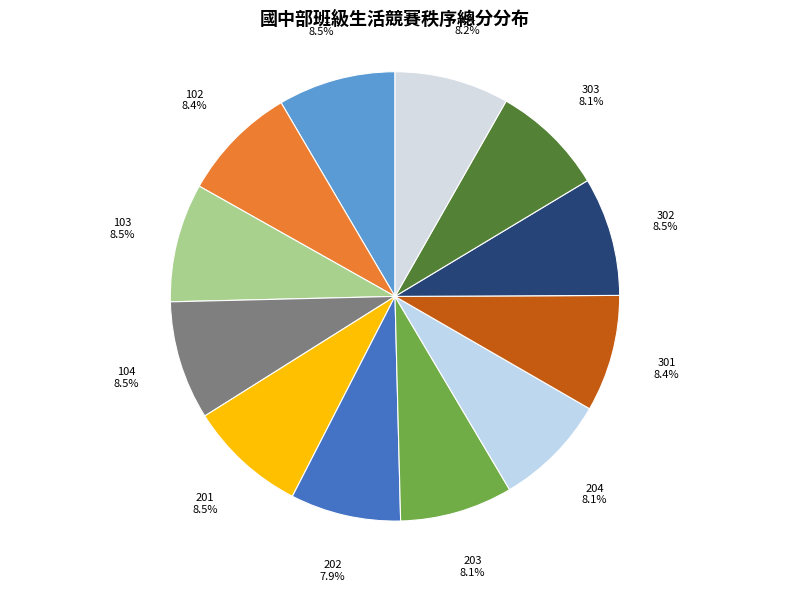

The 304 slice represents 17% of the pie. True or false?

False